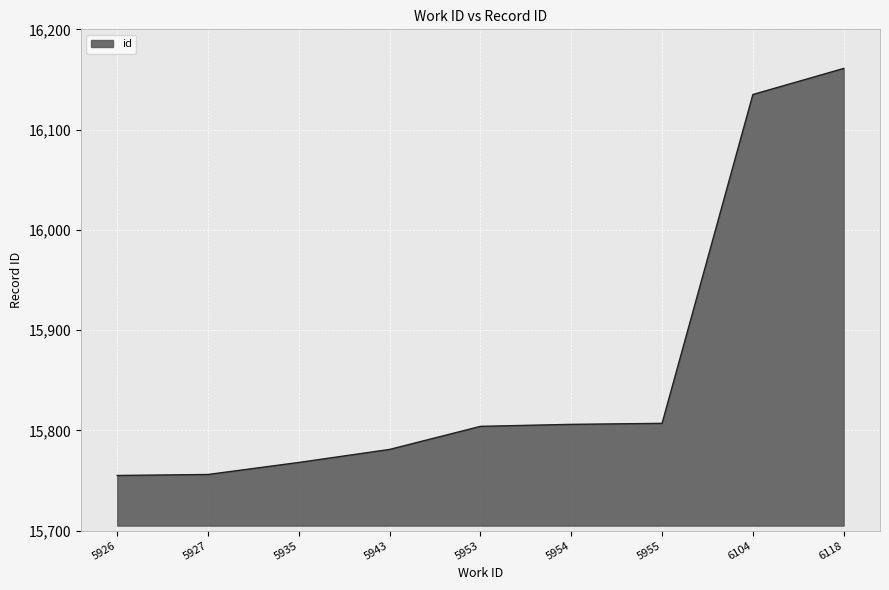

What is the change in value from 5953 to 6104?

+331